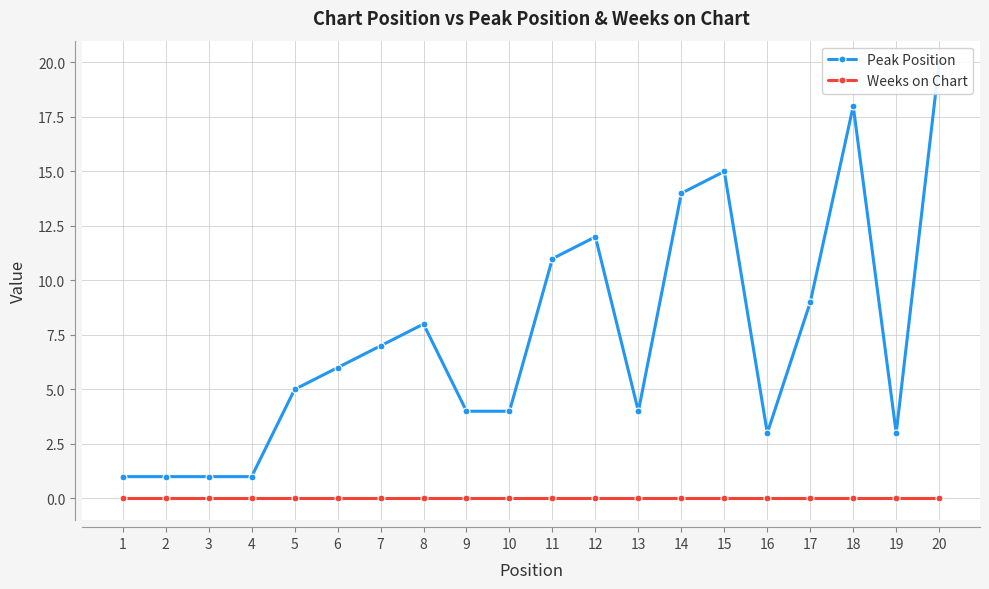

At which label is Peak Position closest to 10?

11